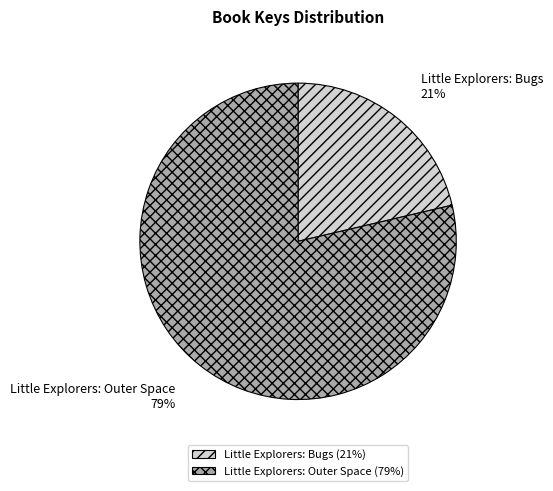

Do Little Explorers: Outer Space and Little Explorers: Bugs together represent more than half of the pie?

Yes